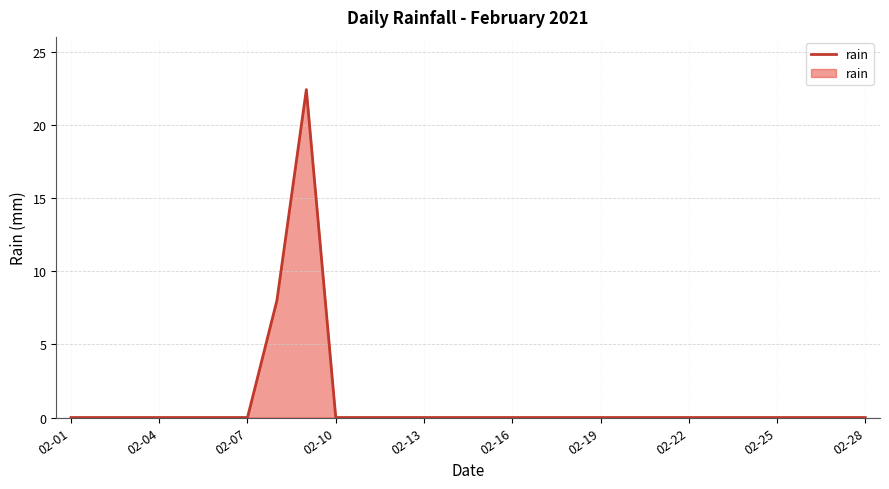

What is the maximum value shown in the chart?

22.4